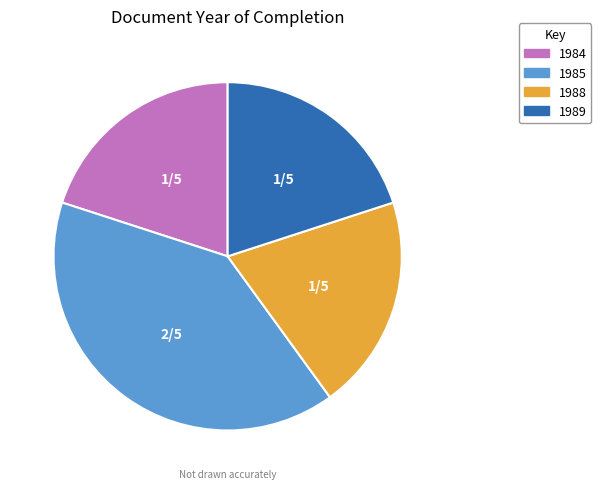

Does 1989 account for over 50% of the chart?

No